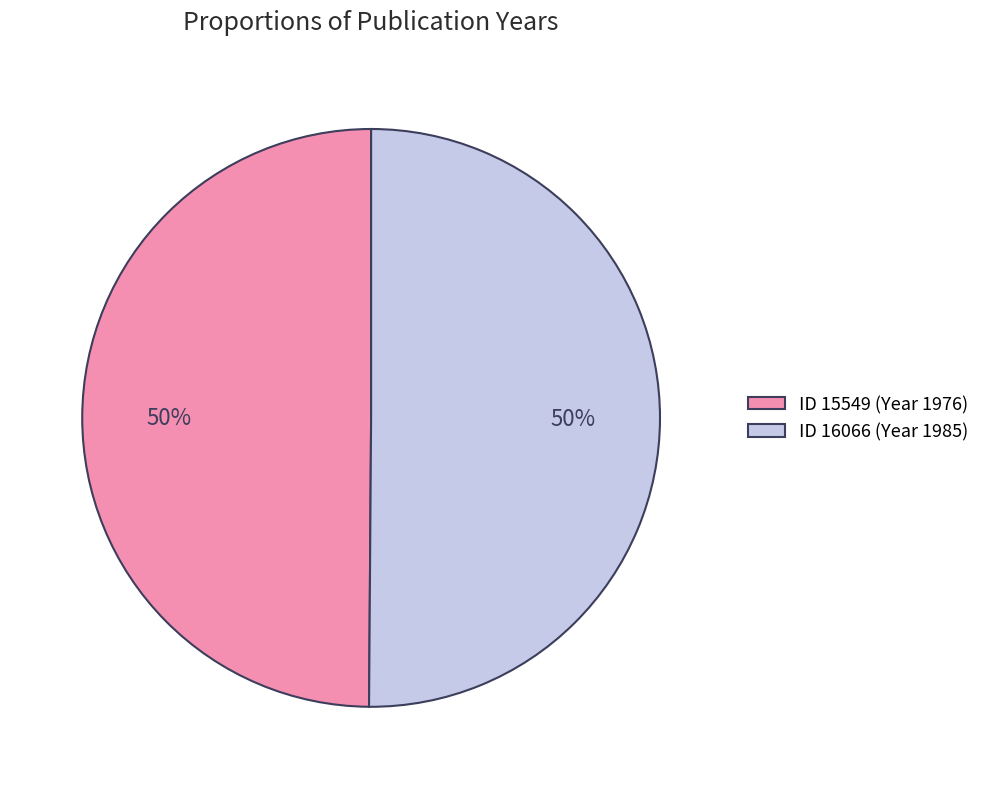

Approximately how many times larger is the value at ID 16066 (Year 1985) compared to ID 15549 (Year 1976)?

1.0